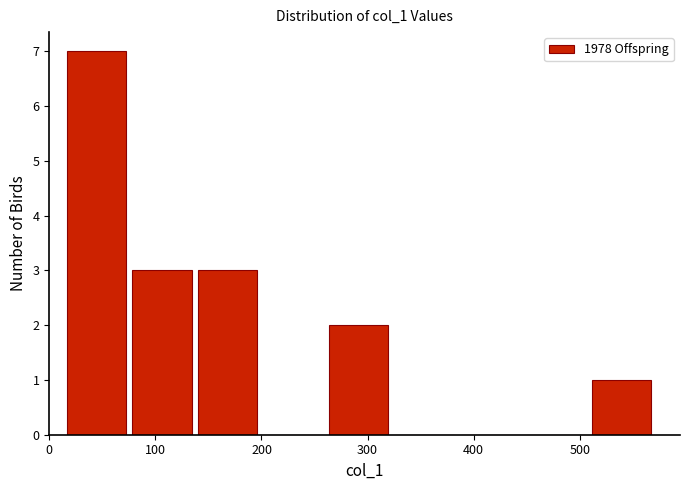

How tall is the bar that spans 140 to 200 on the x-axis? Neither the bar edges nor the heights are printed on the chart, so give them approximately, as read against the axes.

3